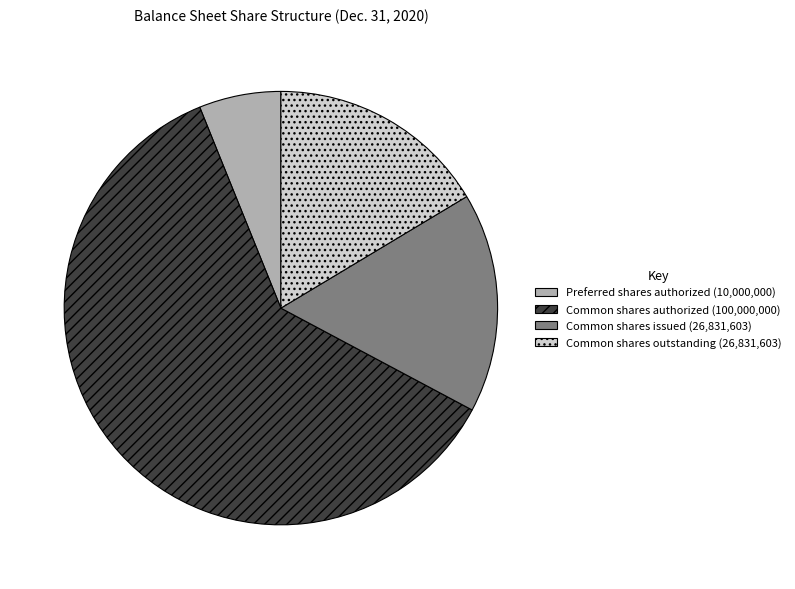

Is there a majority slice in this chart?

Yes